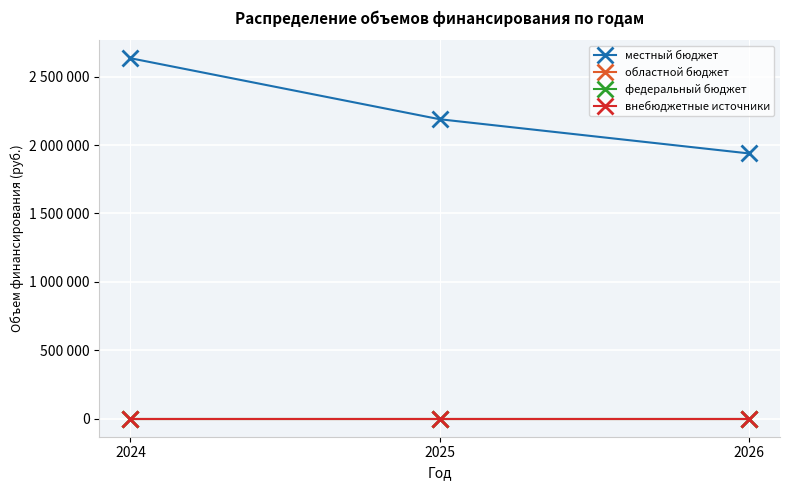

Does the chart have visible grid lines?

Yes